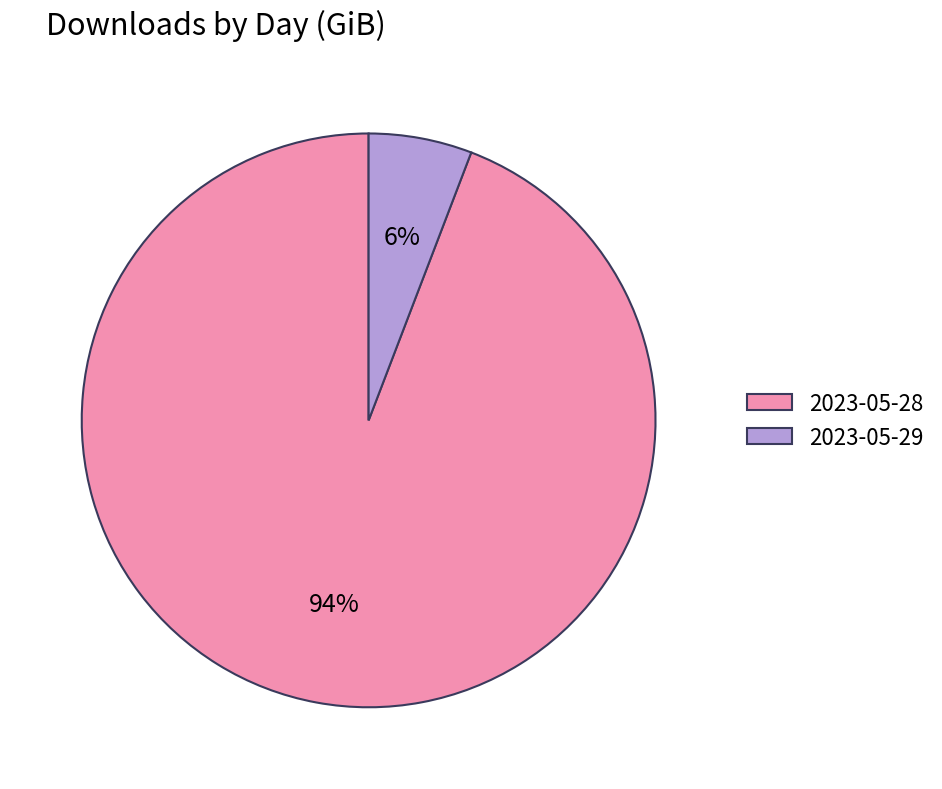

How many segments does this pie chart have?

2